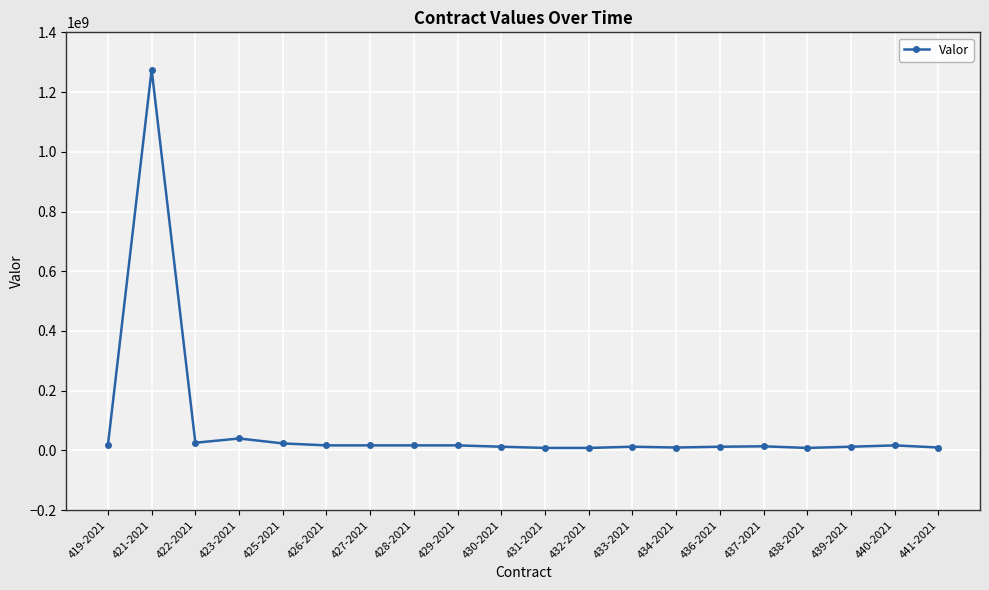

What is the ratio of the value at 430-2021 to the value at 441-2021?

1.3